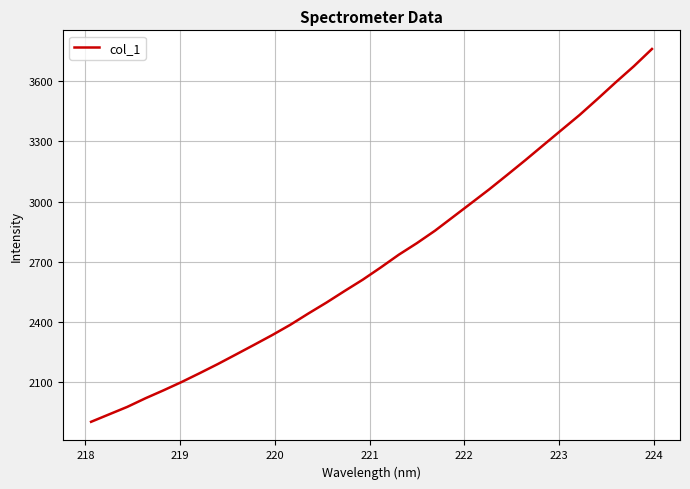

What is the greatest value displayed?

3759.6